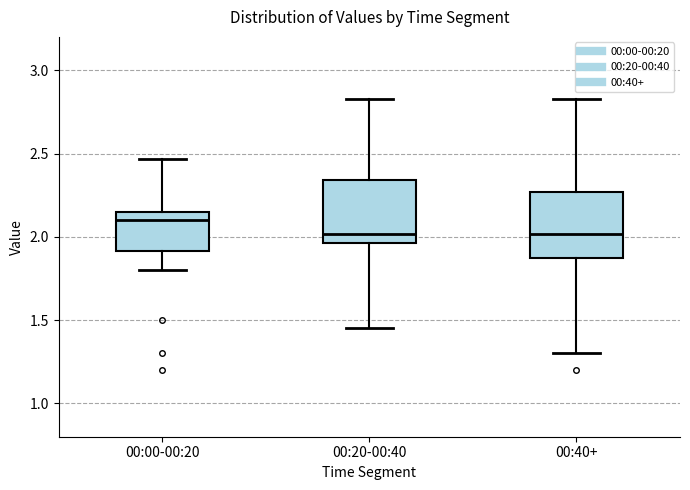

Which box's median line is the highest?

00:00-00:20